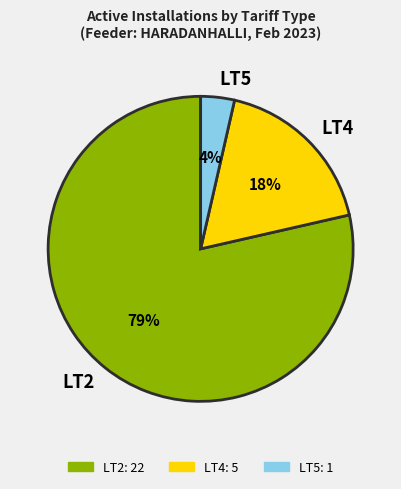

The LT5 slice represents 19% of the pie. True or false?

False